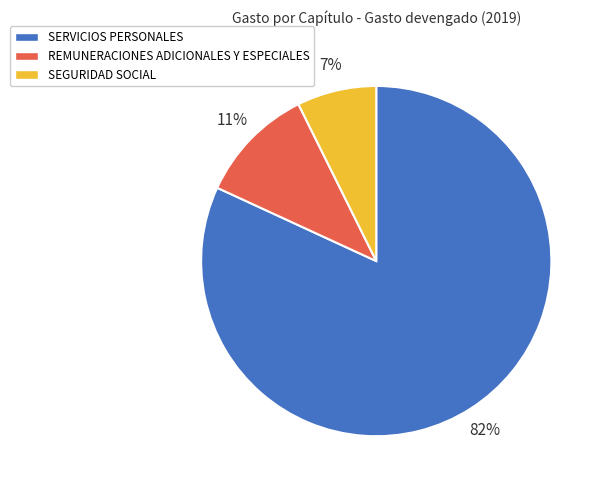

How many segments does this pie chart have?

3